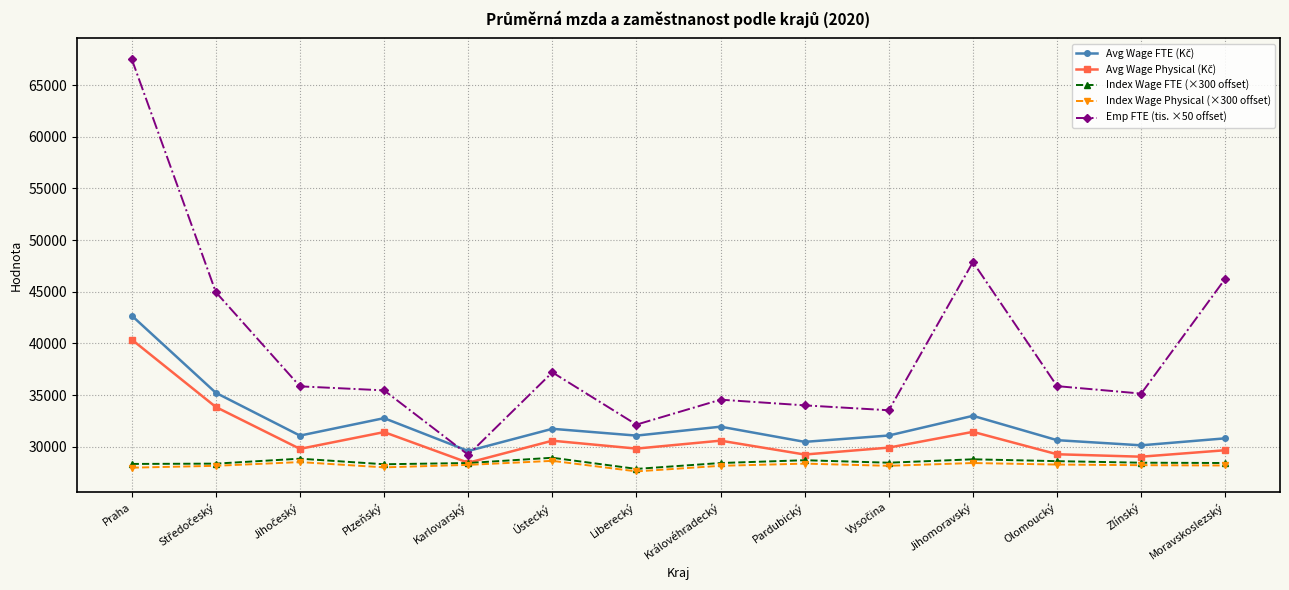

What is the greatest value displayed?

67520